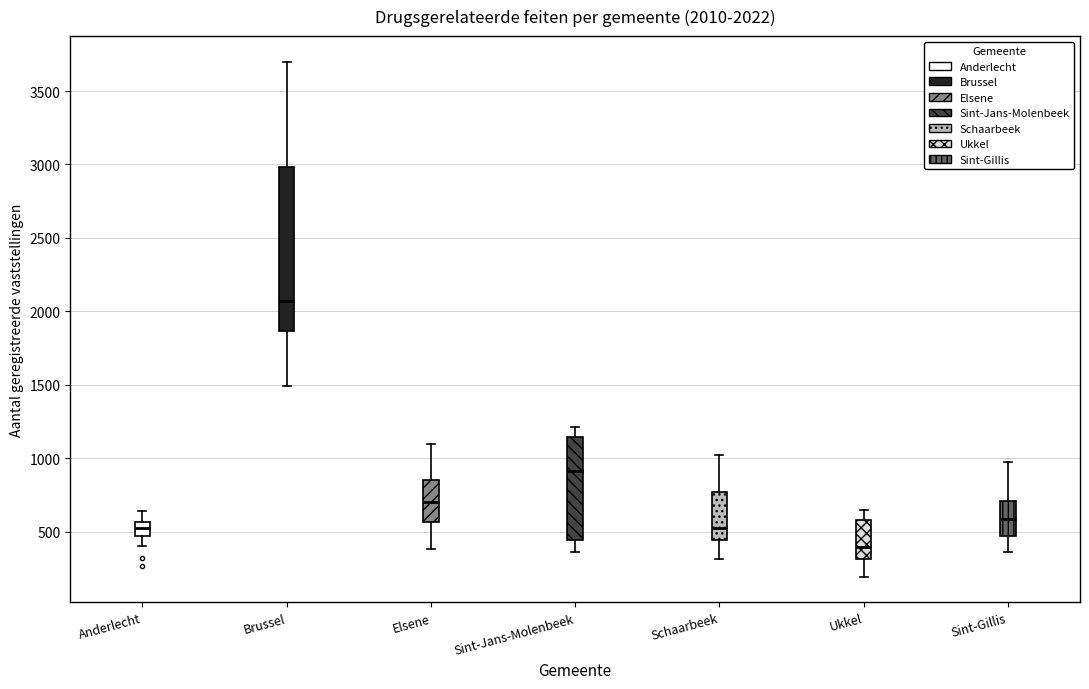

Which box's median line is the lowest?

Ukkel